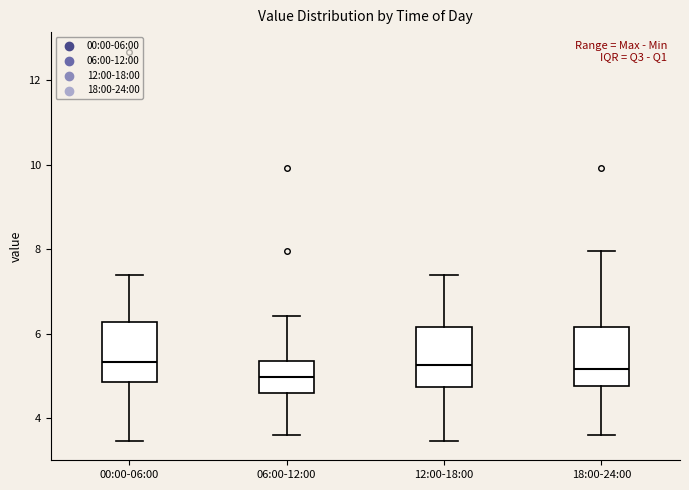

Reading left to right, read every box against the y-axis: the position of its median line, the range the box covers, and the ends of its whiskers. The values are not printed on the chart, so give them approximately, as read against the axis.

00:00-06:00: median 5.4, box 4.8 to 6.2, whiskers 3.4 to 7.4
06:00-12:00: median 5.0, box 4.6 to 5.4, whiskers 3.6 to 6.4
12:00-18:00: median 5.2, box 4.8 to 6.2, whiskers 3.4 to 7.4
18:00-24:00: median 5.2, box 4.8 to 6.2, whiskers 3.6 to 8.0